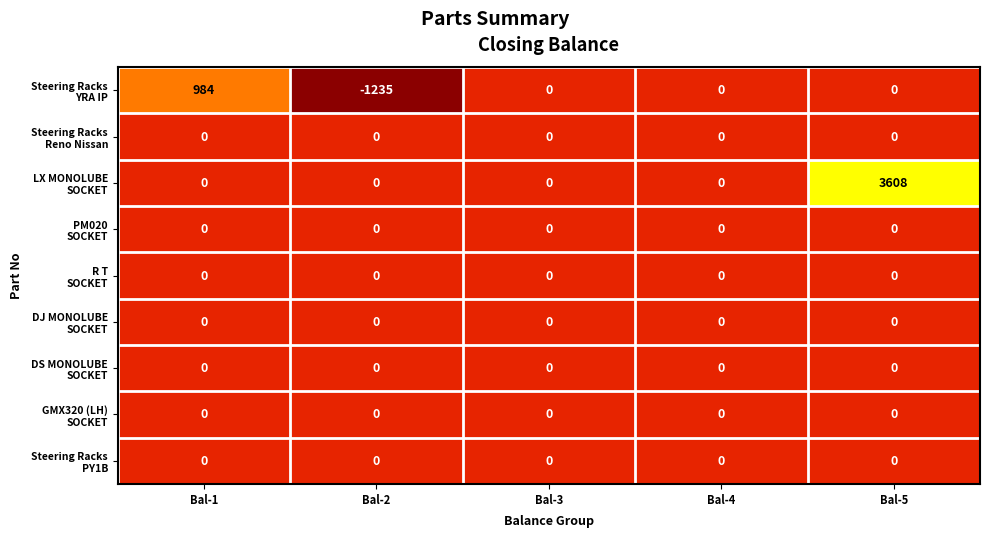

How many series are shown in this chart?

9